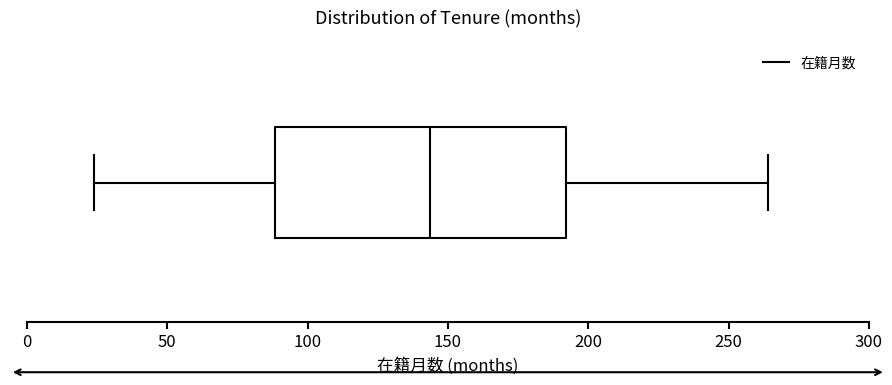

Transcribe this box plot: give where the median line is, the range the box spans, and where the two whiskers end, as read against the x-axis. The values are not printed on the chart, so give them approximately, as read against the axis.

median 145, box 90 to 190, whiskers 25 to 265